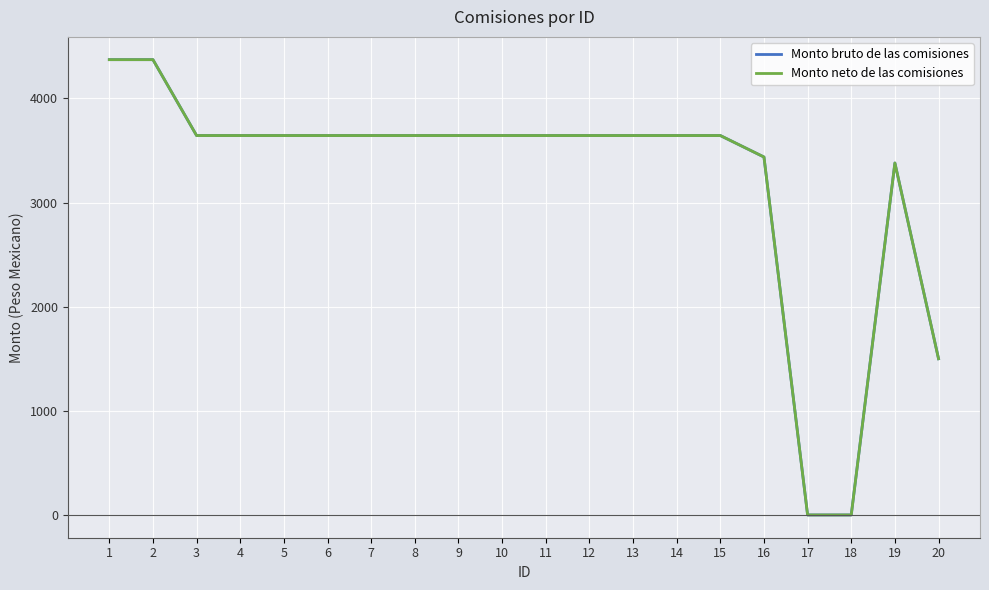

What is the value of the Monto bruto de las comisiones point at the 19th from the left?

3380.0